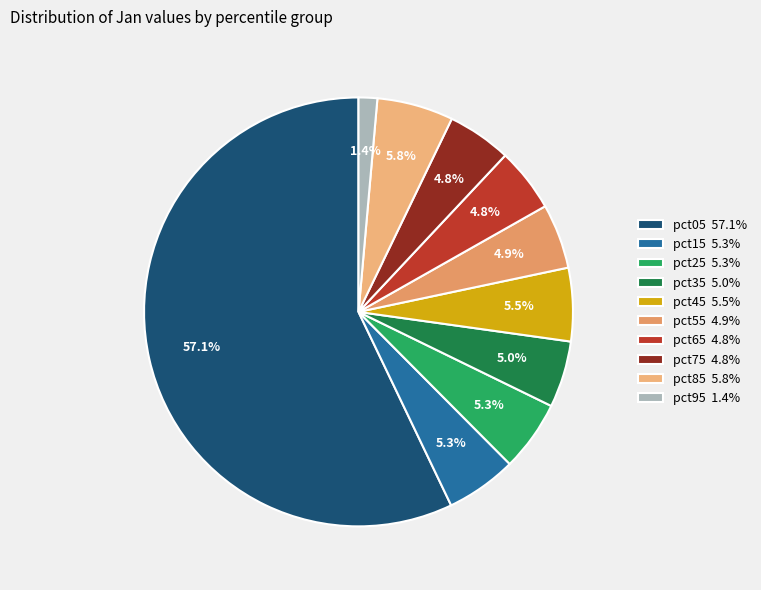

What is the largest slice in the pie chart?

pct05